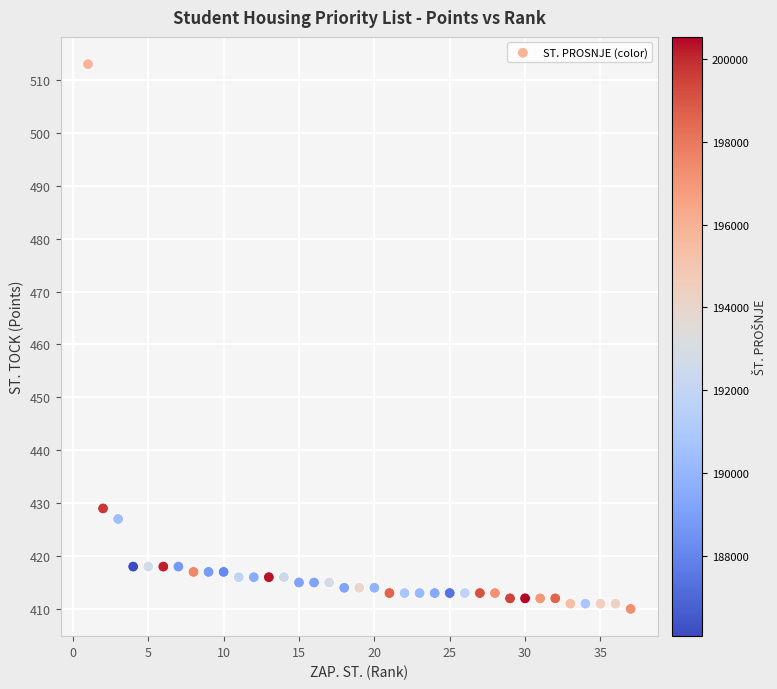

What Y value in the scatter plot is closest to 461?

429